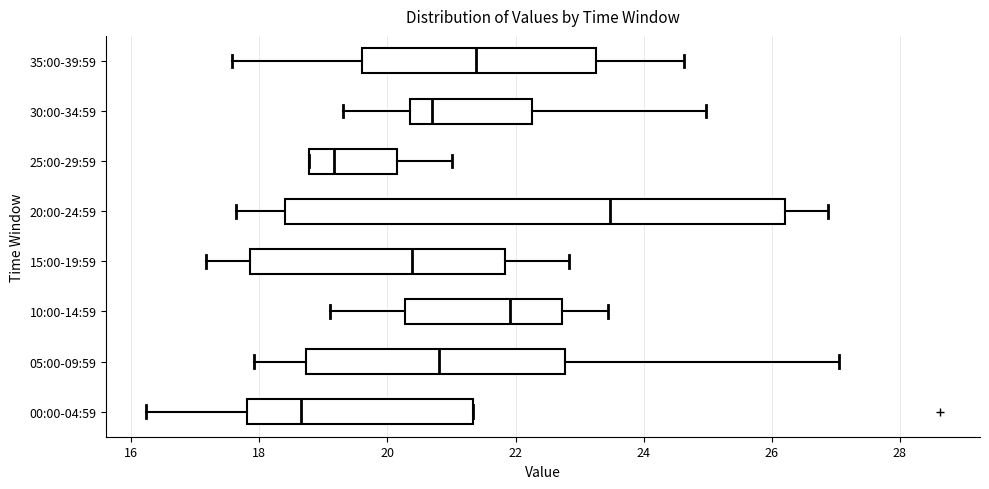

Which box has the furthest to the right median line?

20:00-24:59